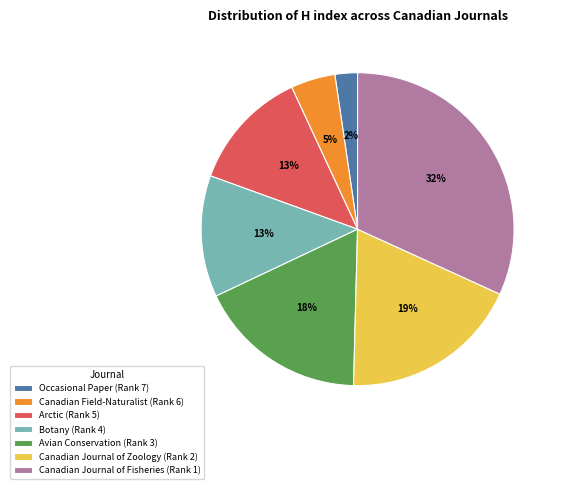

To the nearest percent, what percentage of the pie is Arctic (Rank 5)?

13%